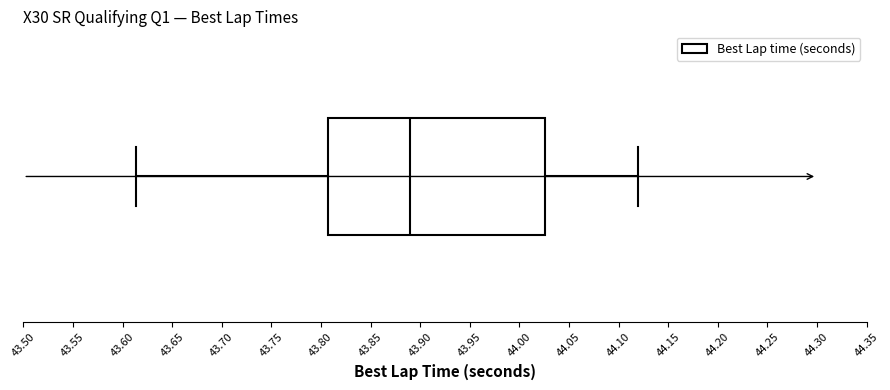

Read this box plot against the x-axis: the position of the median line, the range covered by the box, and the ends of both whiskers. The values are not printed on the chart, so give them approximately, as read against the axis.

median 43.890, box 43.805 to 44.025, whiskers 43.615 to 44.120